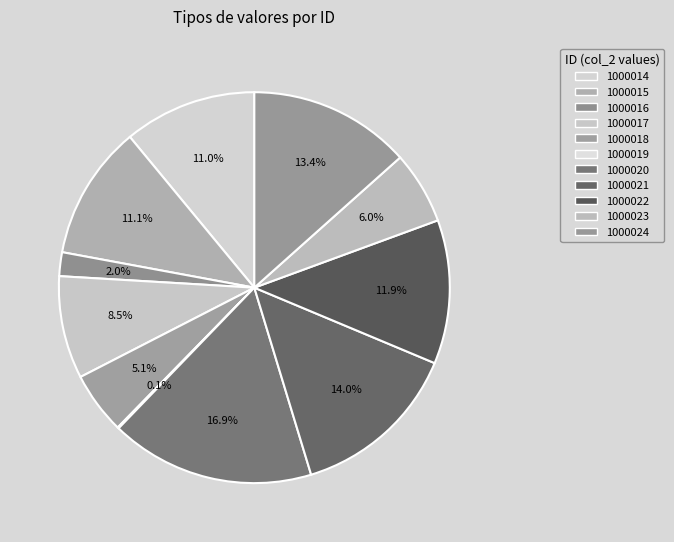

Which slice is the largest?

1000020